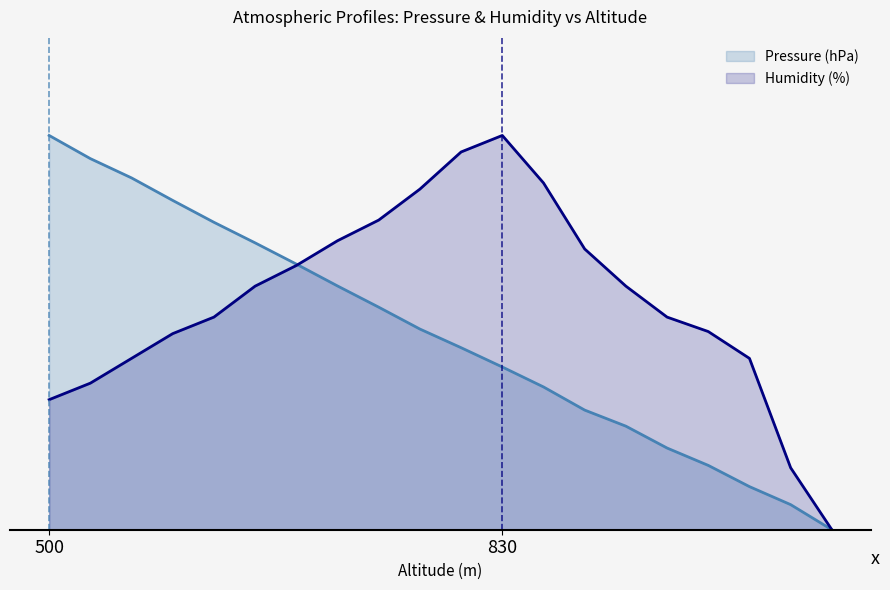

The Humidity (%) series shows 0.0 at 1070. True or false?

True